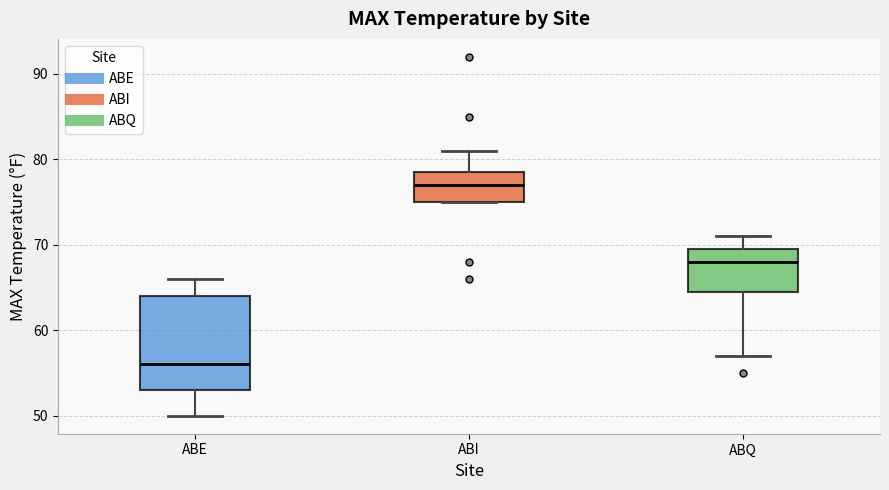

Where is the lower edge of the box for ABQ on the y-axis? The values are not printed on the chart, so give them approximately, as read against the axis.

65